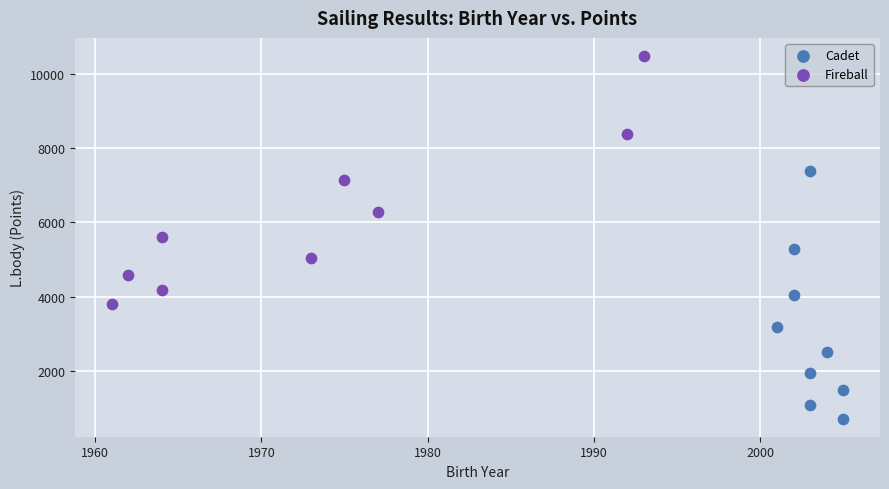

Which series reaches the minimum Y coordinate?

Cadet